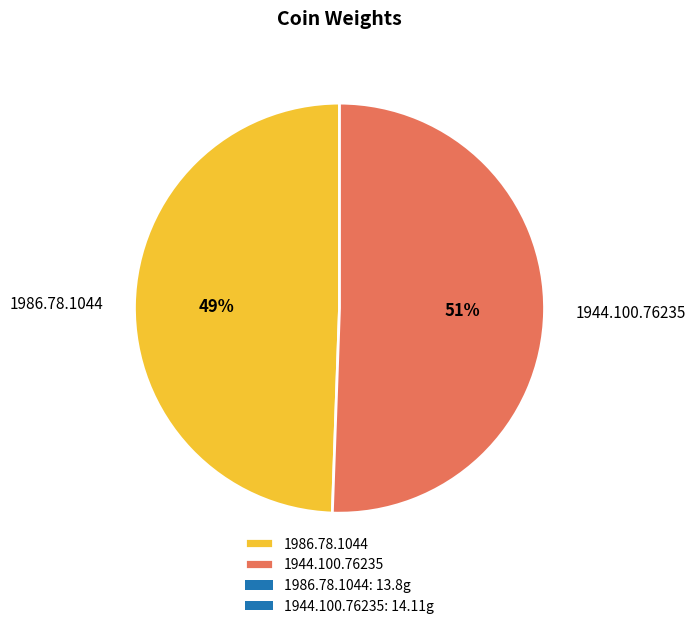

Rank the categories by value from highest to lowest.

1944.100.76235, 1986.78.1044